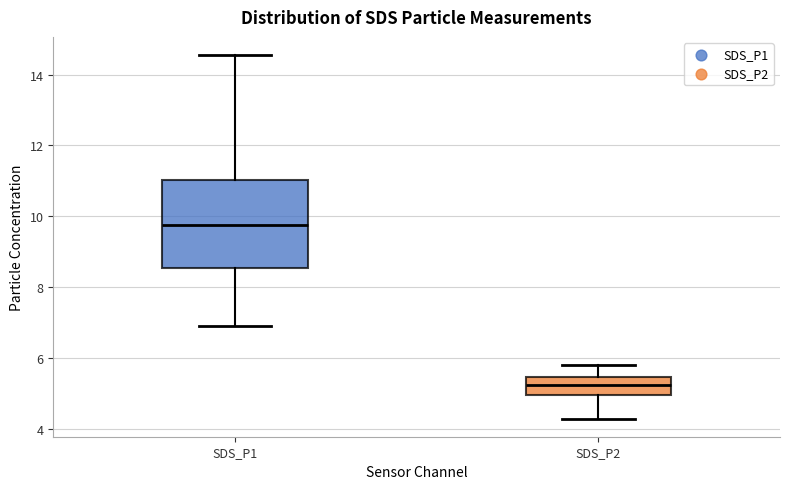

Which box's median line is the lowest?

SDS_P2